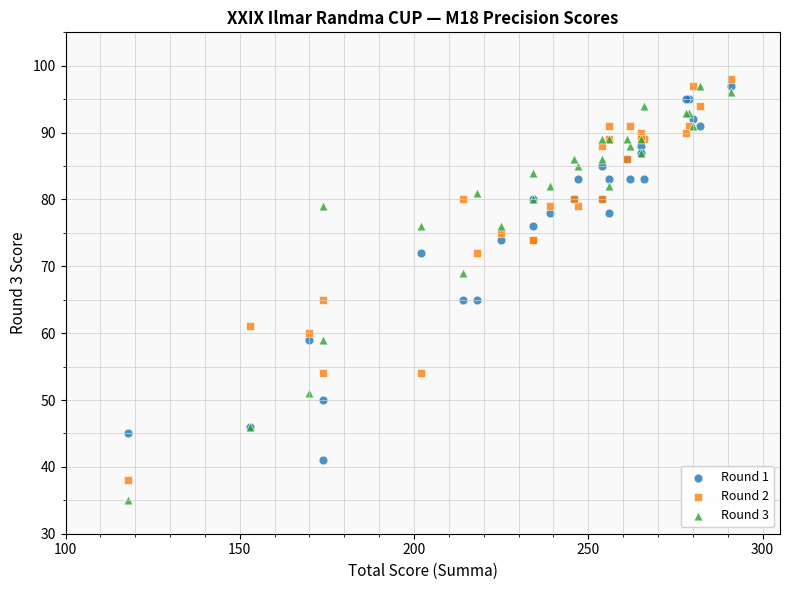

Which series has the widest spread of Y values?

Round 3